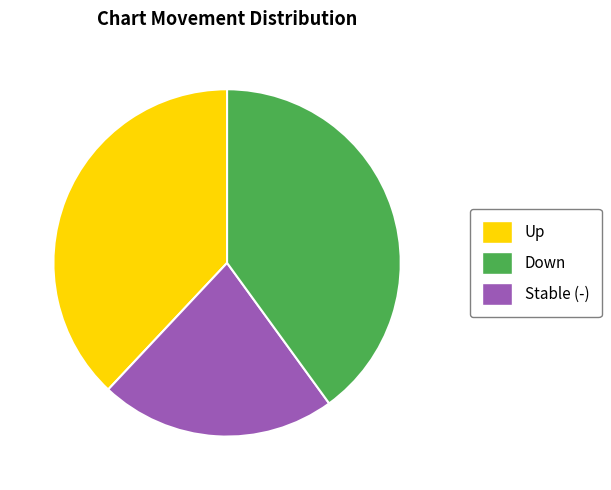

True or false: Down accounts for 22% of the total.

True